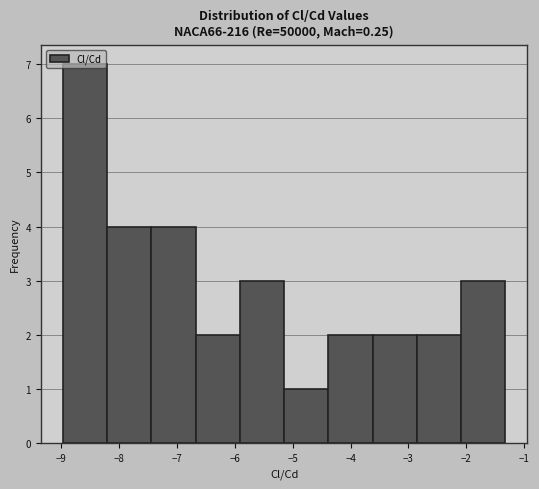

Reading left to right, transcribe this chart: for each bar, give the range it covers on the x-axis and its height. Neither the bar edges nor the heights are printed on the chart, so give them approximately, as read against the axes.

-9.0 to -8.2: 7
-8.2 to -7.4: 4
-7.4 to -6.7: 4
-6.7 to -5.9: 2
-5.9 to -5.1: 3
-5.1 to -4.4: 1
-4.4 to -3.6: 2
-3.6 to -2.9: 2
-2.9 to -2.1: 2
-2.1 to -1.3: 3